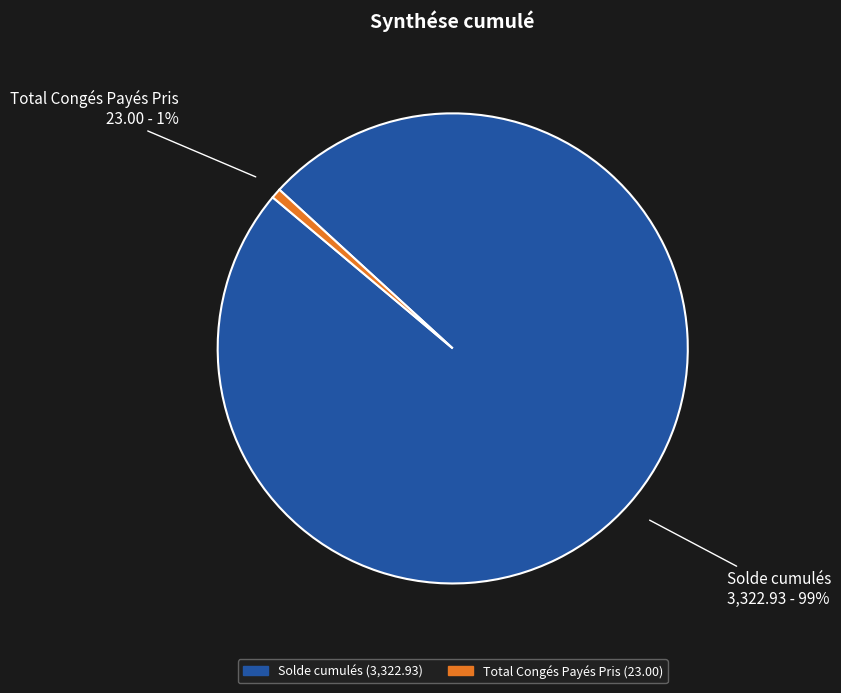

Which category accounts for the majority?

Solde cumulés